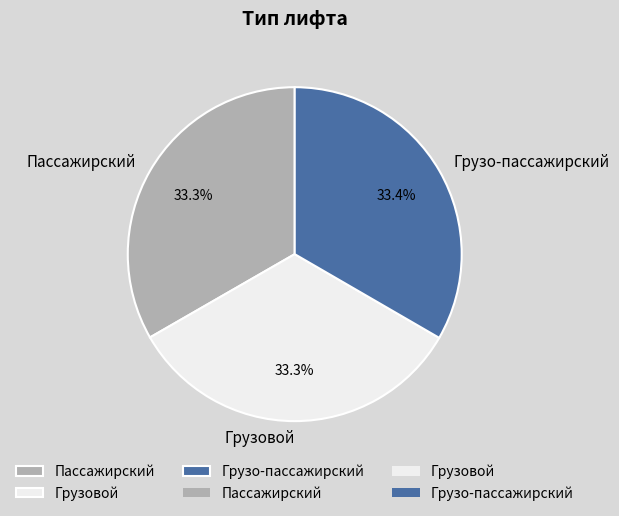

True or false: Грузовой accounts for 33% of the total.

True